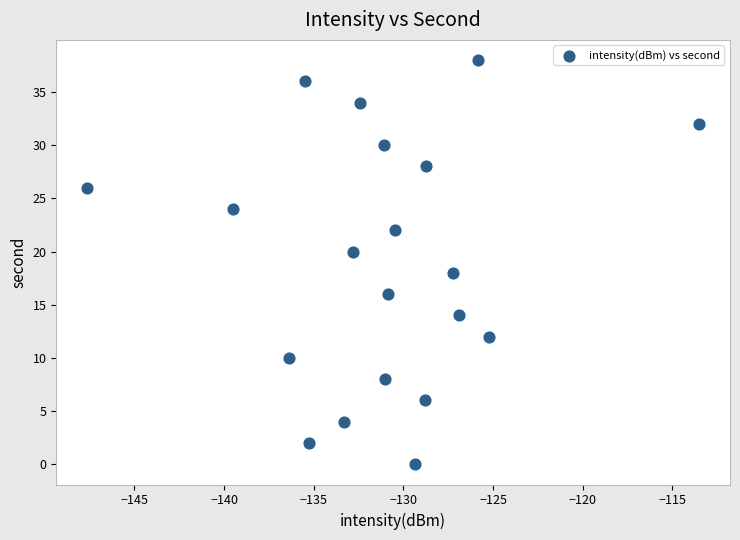

What is the range of Y values (max minus min)?

38